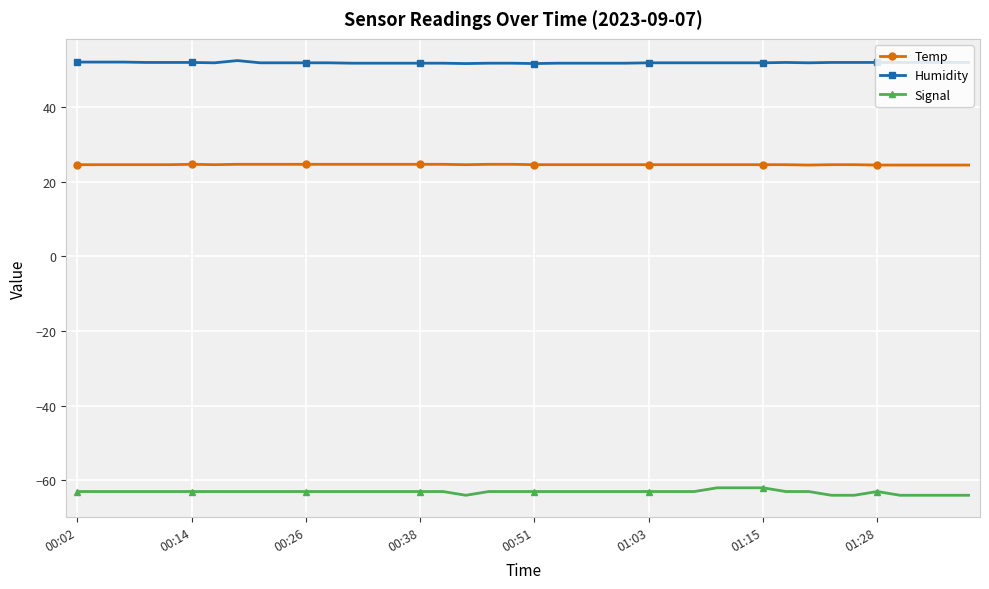

What is the smallest value displayed?

-64.0